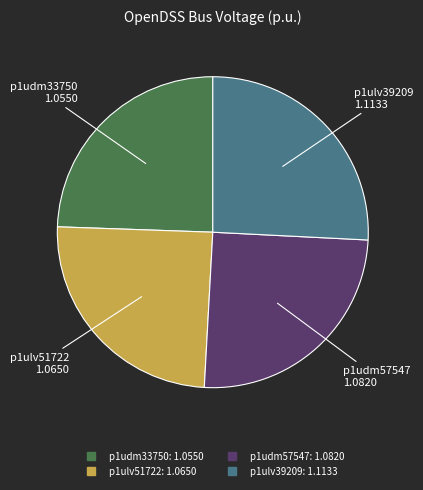

Combined, do p1ulv39209 and p1udm57547 account for over 50%?

Yes